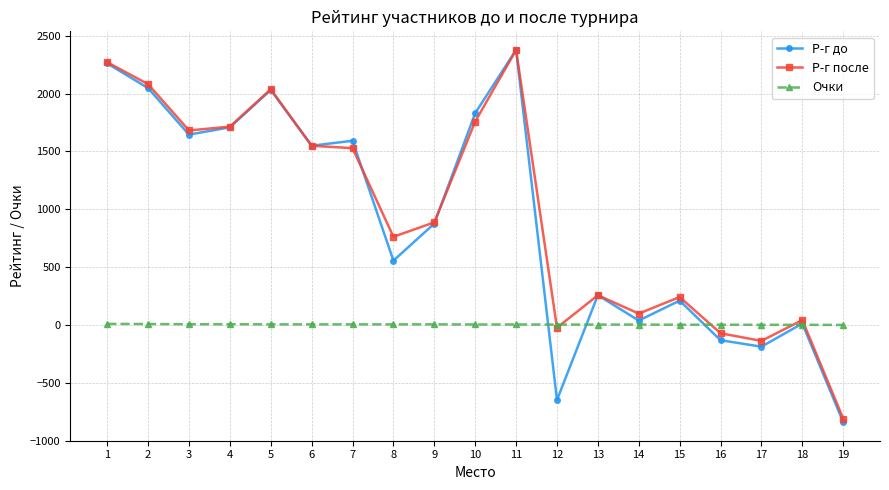

At which category is the sum across all series the highest?

11